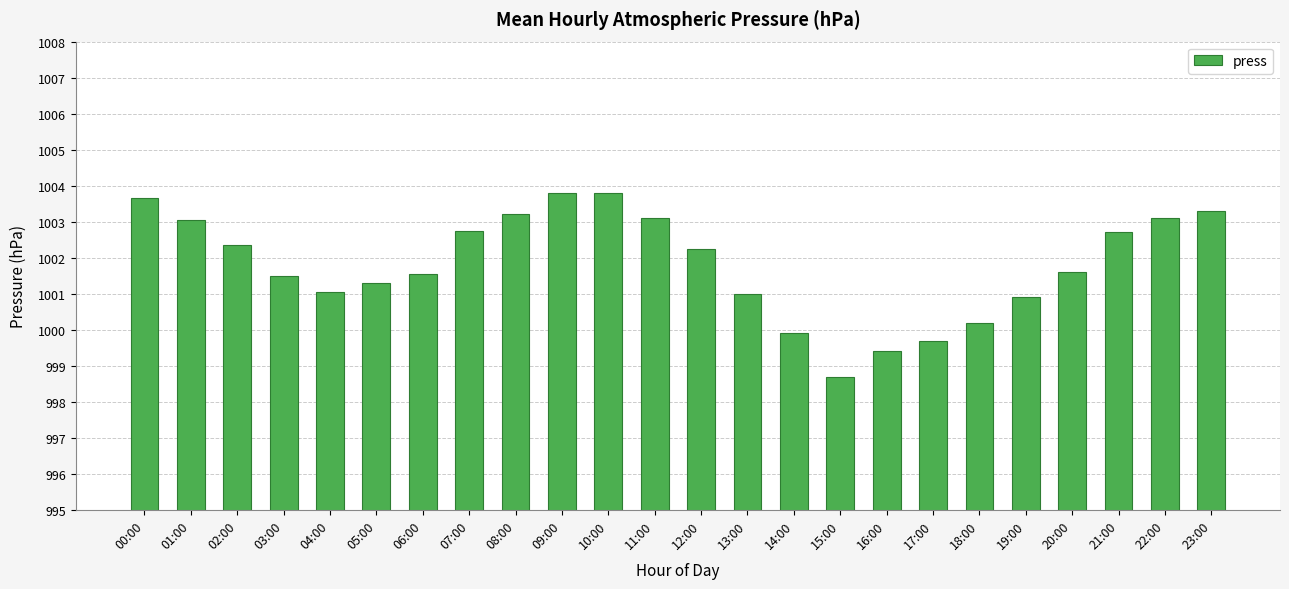

What is the value of the 12th bar from the left?

1003.1